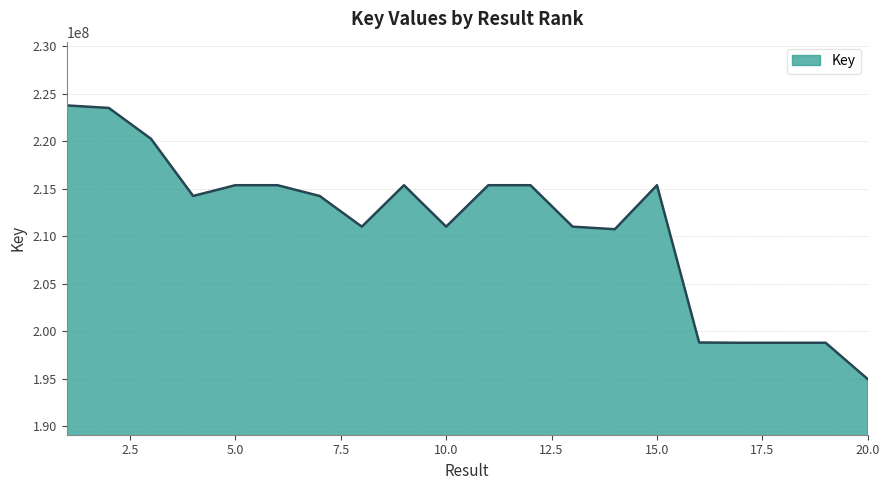

What is the maximum value shown in the chart?

223784008